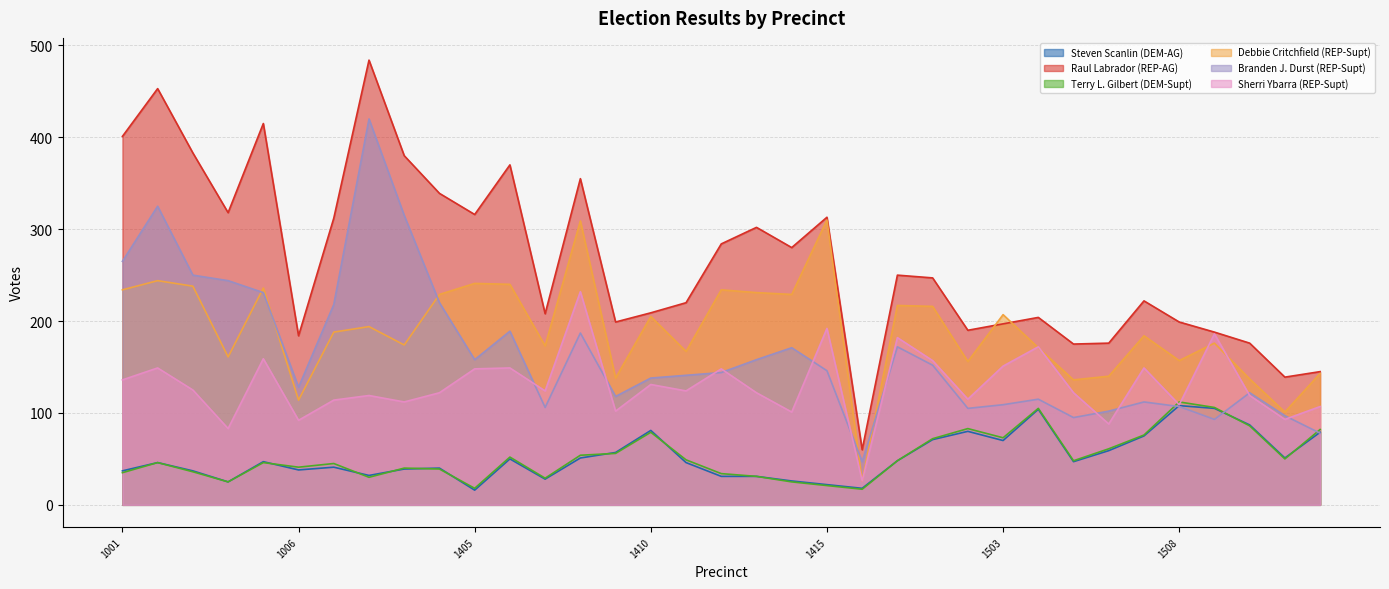

Reading left to right, list all the values displayed in this chart.

Steven Scanlin (DEM-AG): 37	46	37	25	47	38	41	32	39	40	16	50	28	51	57	81	46	31	31	26	22	18	48	71	80	70	104	47	59	75	108	105	87	51	79
Raul Labrador (REP-AG): 401	453	383	318	415	184	312	484	380	339	316	370	208	355	199	209	220	284	302	280	313	60	250	247	190	197	204	175	176	222	199	188	176	139	145
Terry L. Gilbert (DEM-Supt): 35	46	36	25	46	41	45	30	40	39	18	52	29	54	56	79	49	34	31	25	21	17	48	72	83	73	105	48	61	76	112	106	86	50	82
Debbie Critchfield (REP-Supt): 234	244	238	161	236	114	188	194	174	229	241	240	173	309	138	205	167	234	231	229	310	26	217	216	156	207	171	136	140	184	157	176	137	101	143
Branden J. Durst (REP-Supt): 265	325	250	244	231	128	218	420	315	220	158	189	106	187	118	138	141	144	158	171	146	47	172	152	105	109	115	95	102	112	107	93	122	97	78
Sherri Ybarra (REP-Supt): 136	149	125	83	159	92	114	119	112	122	148	149	124	232	102	131	124	148	122	101	192	26	182	157	115	151	172	122	88	149	109	186	119	93	107